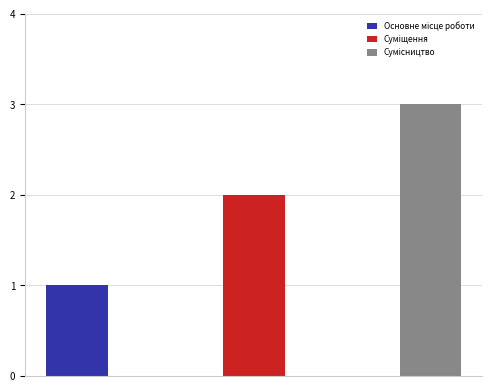

What is the difference between the maximum and second lowest values?

1